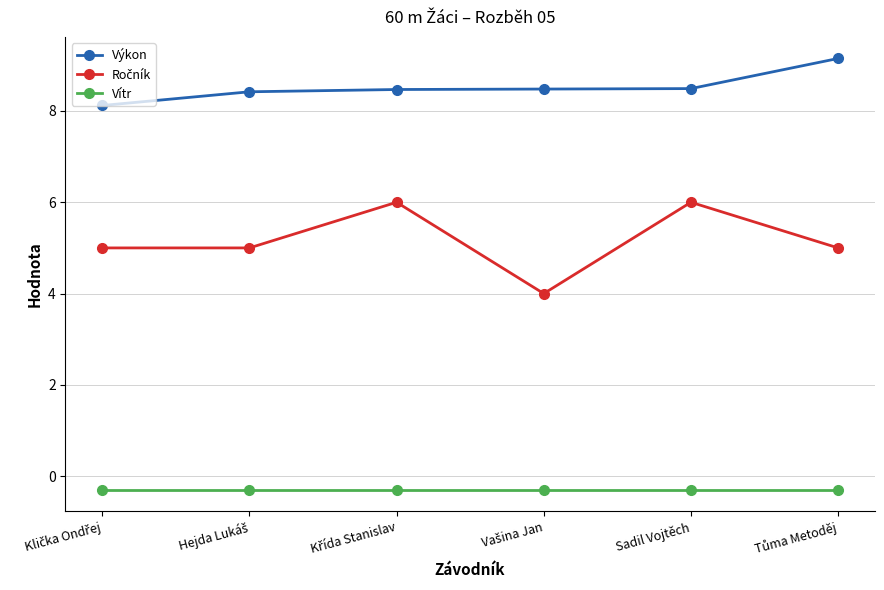

How many Výkon values are between 8 and 9?

5